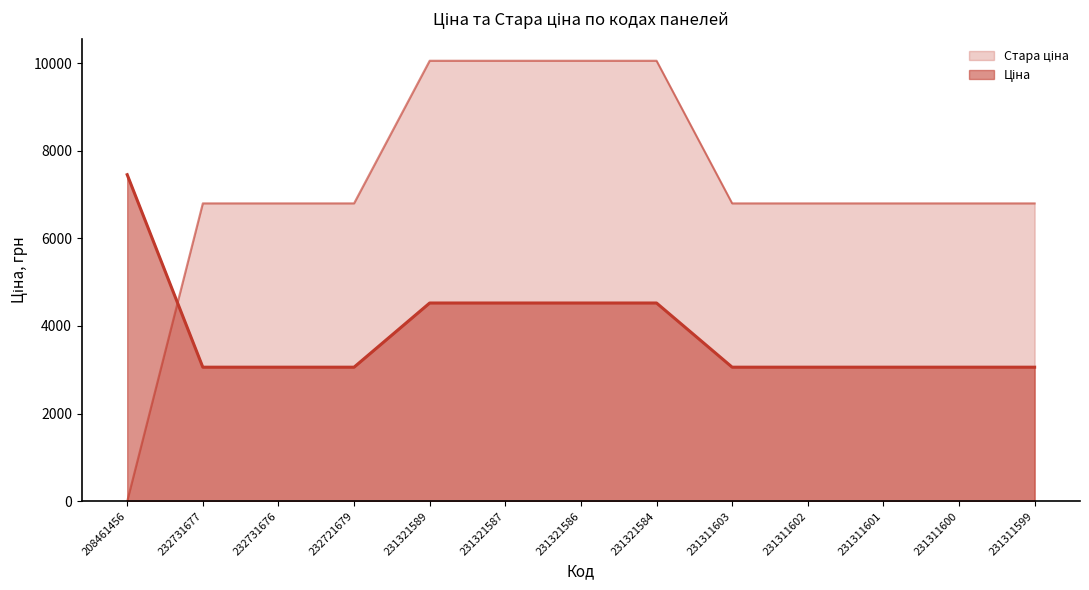

Rank the series by their average value, from highest to lowest.

Стара ціна, Ціна